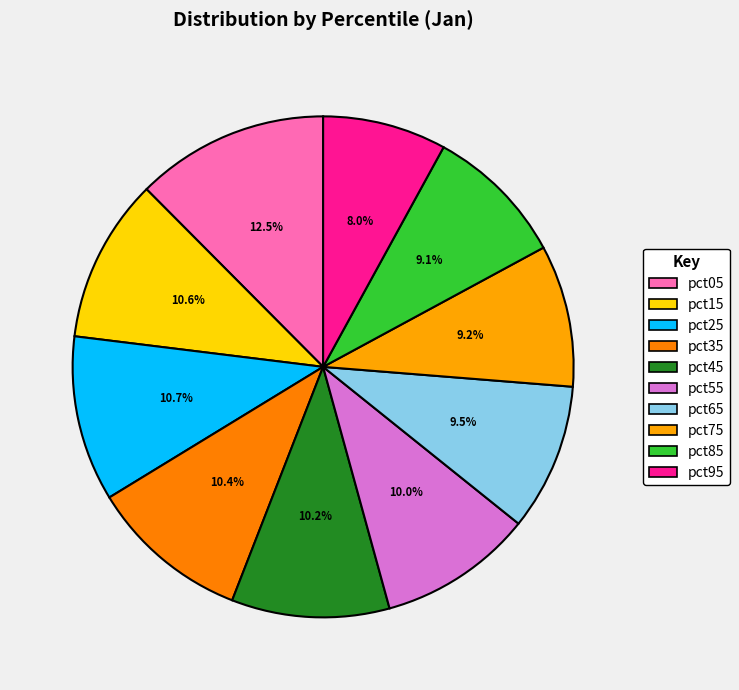

How many slices are in this pie chart?

10